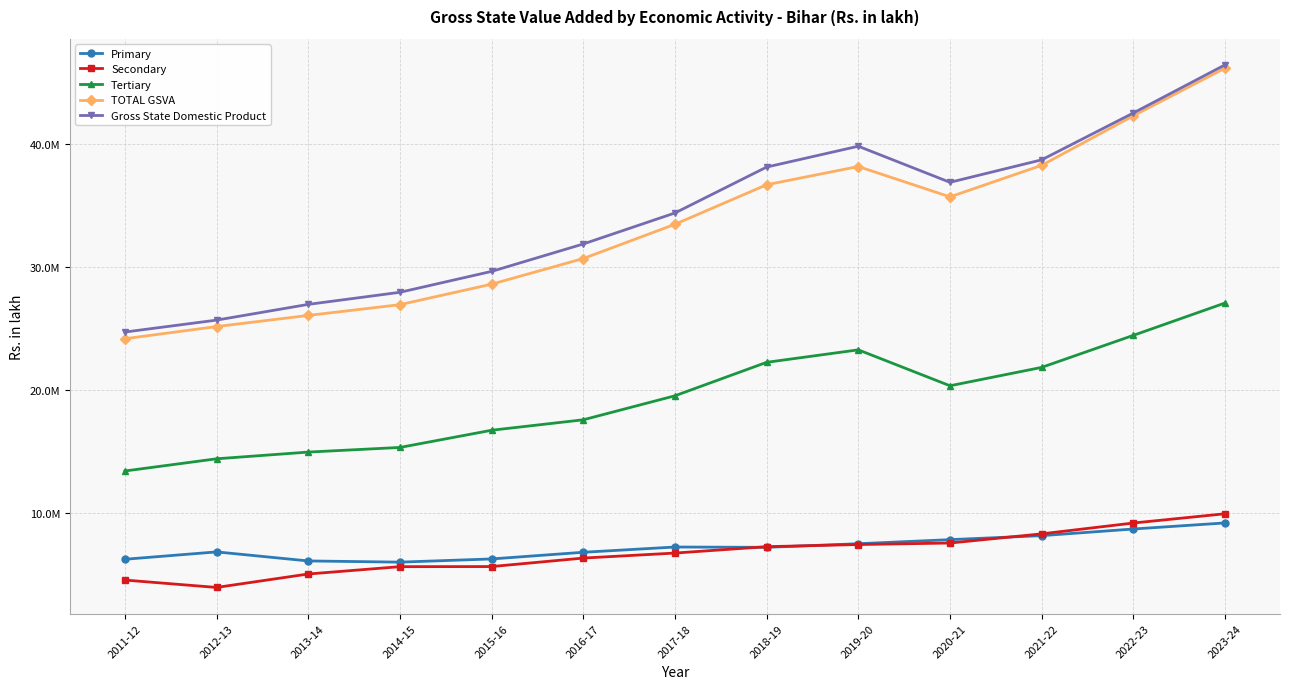

What are all the series names shown in the legend?

Primary, Secondary, Tertiary, TOTAL GSVA, Gross State Domestic Product